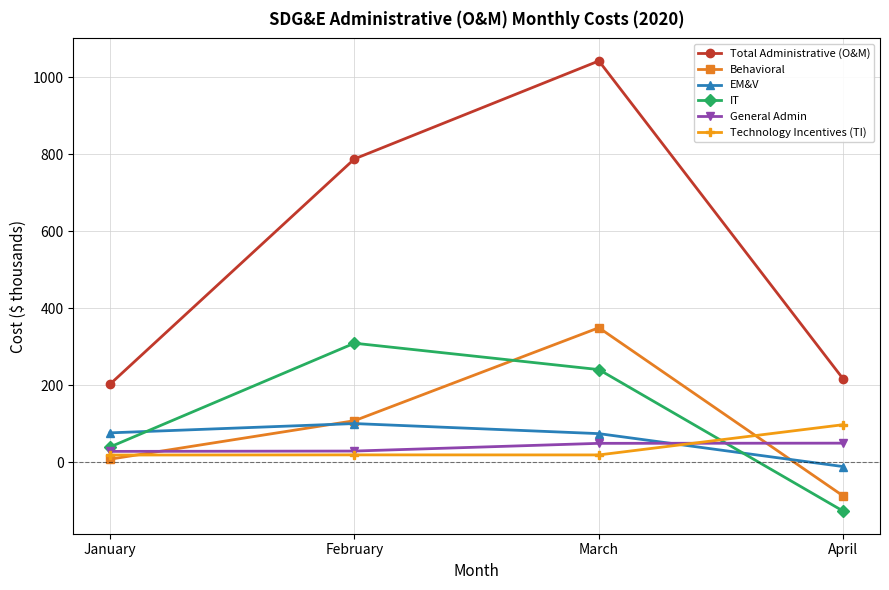

The value of Behavioral at February is 108.3. True or false?

True